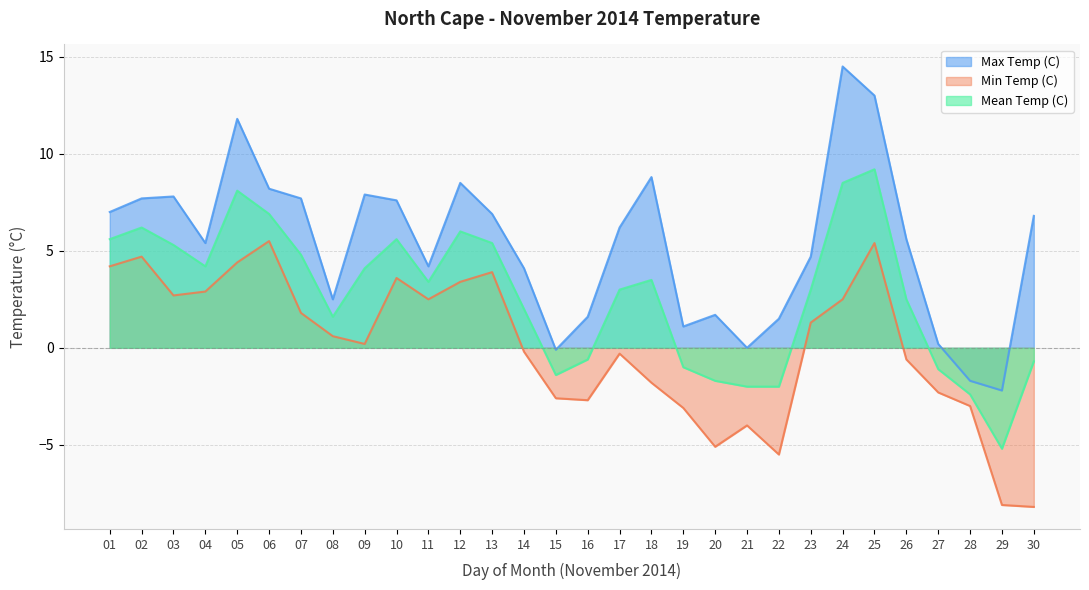

What is the difference between the highest and lowest values at 28?

1.3